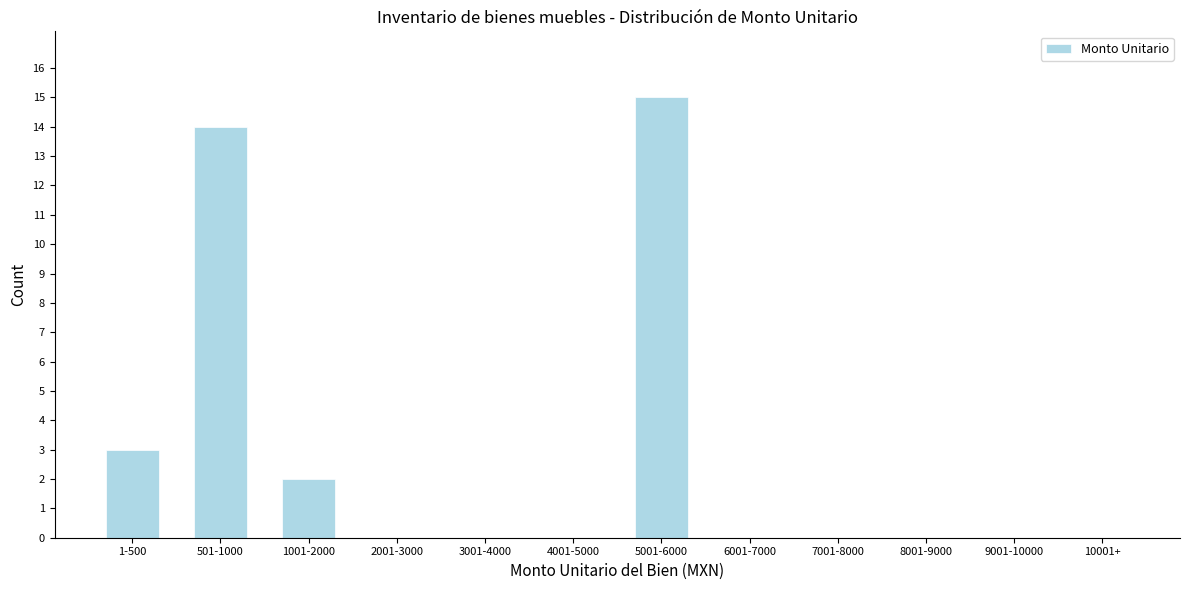

Reading left to right, extract all data points from this chart.

1-500=3	501-1000=14	1001-2000=2	2001-3000=0	3001-4000=0	4001-5000=0	5001-6000=15	6001-7000=0	7001-8000=0	8001-9000=0	9001-10000=0	10001+=0